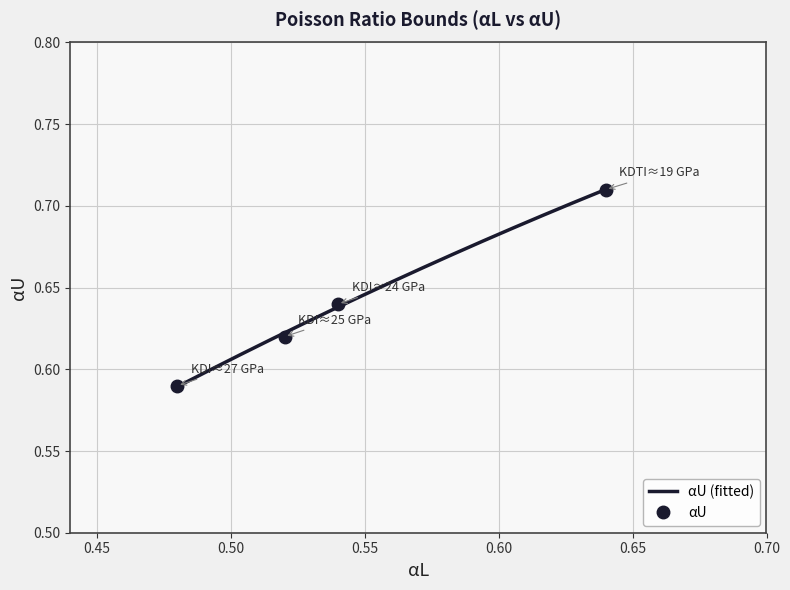

Where is the data nearest to the value 0?

0.48